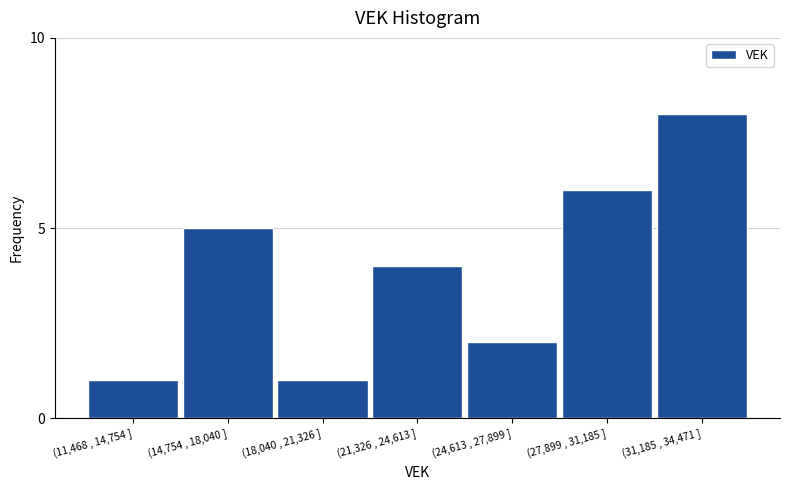

Reading left to right, extract all data points from this chart.

1	5	1	4	2	6	8